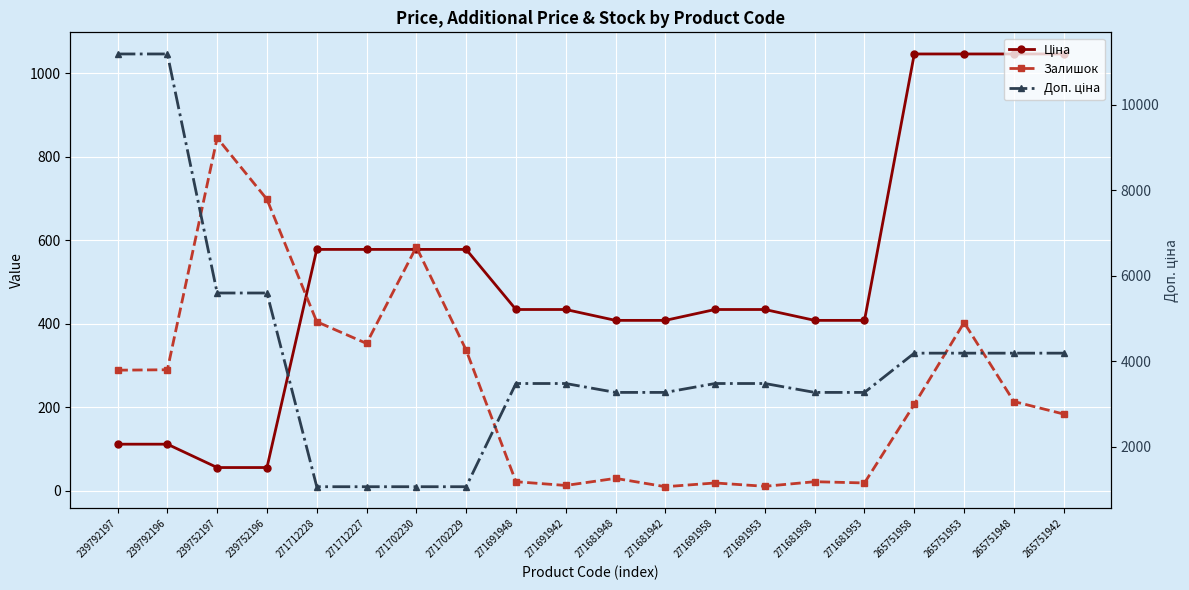

Reading right to left, transcribe all the data shown in this chart.

Ціна: 265751942=1046.0	265751948=1046.0	265751953=1046.0	265751958=1046.0	271681953=408.2	271681958=408.2	271691953=434.3	271691958=434.3	271681942=408.2	271681948=408.2	271691942=434.3	271691948=434.3	271702229=578.1	271702230=578.1	271712227=578.1	271712228=578.1	239752196=55.9	239752197=55.9	239792196=111.8	239792197=111.8
Залишок: 265751942=184.0	265751948=214.0	265751953=403.0	265751958=207.0	271681953=19.0	271681958=22.0	271691953=11.0	271691958=19.0	271681942=10.0	271681948=30.0	271691942=13.0	271691948=22.0	271702229=337.0	271702230=584.0	271712227=353.0	271712228=405.0	239752196=698.0	239752197=845.0	239792196=290.0	239792197=289.0
Доп. ціна: 265751942=4184.0	265751948=4184.0	265751953=4184.0	265751958=4184.0	271681953=3265.8	271681958=3265.8	271691953=3474.1	271691958=3474.1	271681942=3265.8	271681948=3265.8	271691942=3474.1	271691948=3474.1	271702229=1060.0	271702230=1060.0	271712227=1060.0	271712228=1060.0	239752196=5591.0	239752197=5591.0	239792196=11182.0	239792197=11182.0